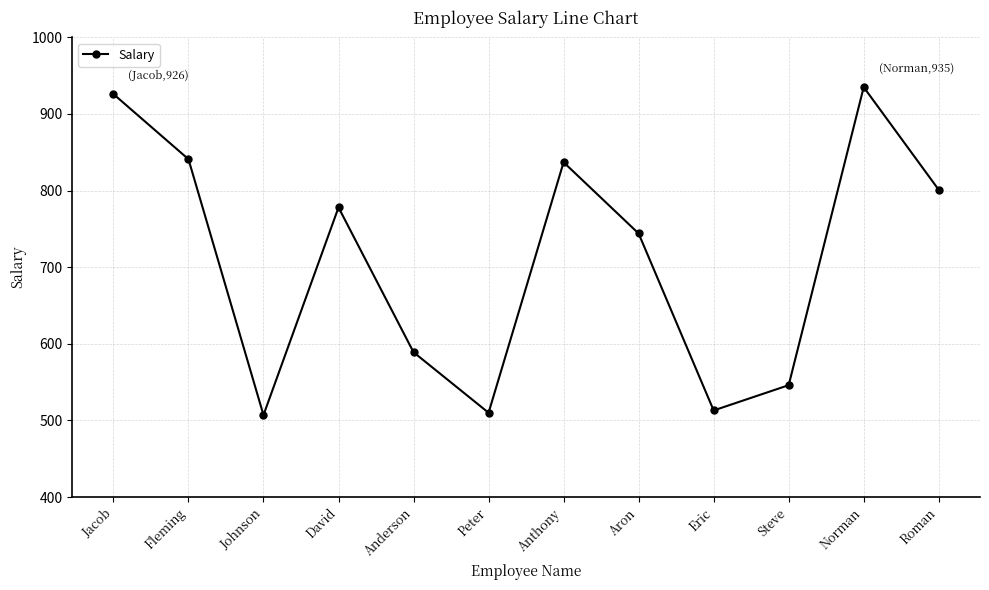

What is the difference between the second highest and minimum values?

419